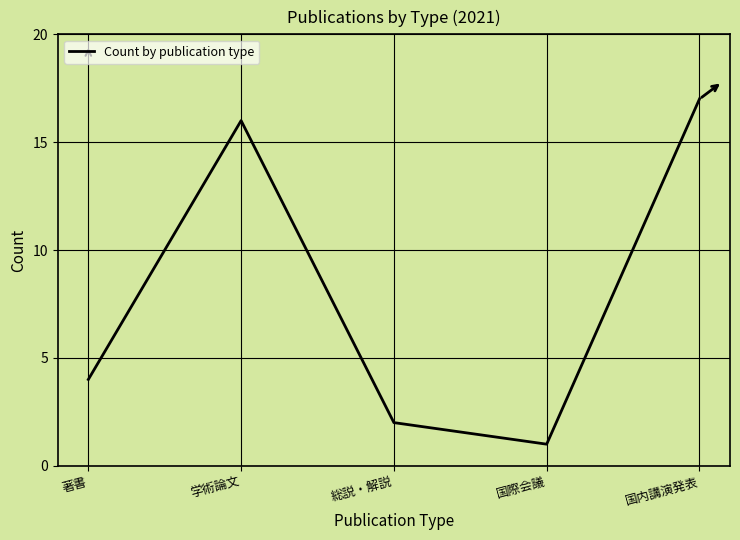

Is it true that the value at 著書 is 3?

False